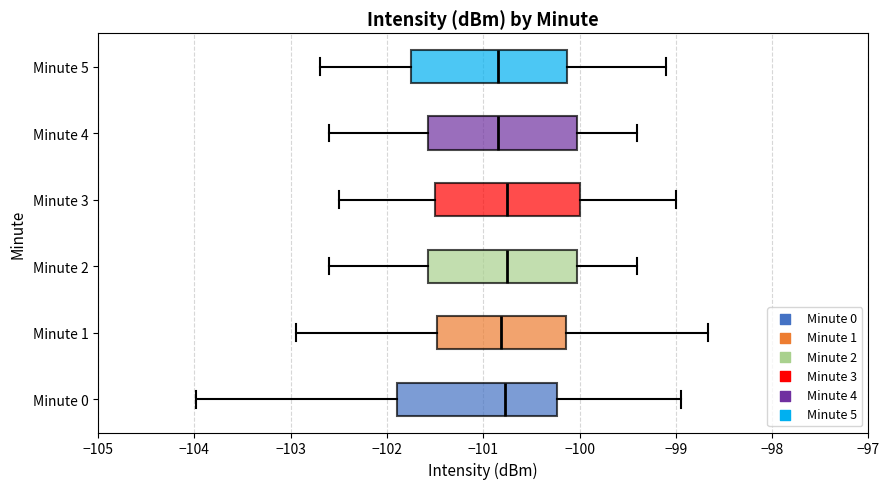

Reading bottom to top, transcribe this box plot: for each box, give where its median line is, the range the box spans, and where its two whiskers end, as read against the x-axis. The values are not printed on the chart, so give them approximately, as read against the axis.

Minute 0: median -100.8, box -101.9 to -100.2, whiskers -104.0 to -98.9
Minute 1: median -100.8, box -101.5 to -100.1, whiskers -102.9 to -98.7
Minute 2: median -100.7, box -101.6 to -100.0, whiskers -102.6 to -99.4
Minute 3: median -100.7, box -101.5 to -100.0, whiskers -102.5 to -99.0
Minute 4: median -100.8, box -101.6 to -100.0, whiskers -102.6 to -99.4
Minute 5: median -100.8, box -101.7 to -100.1, whiskers -102.7 to -99.1